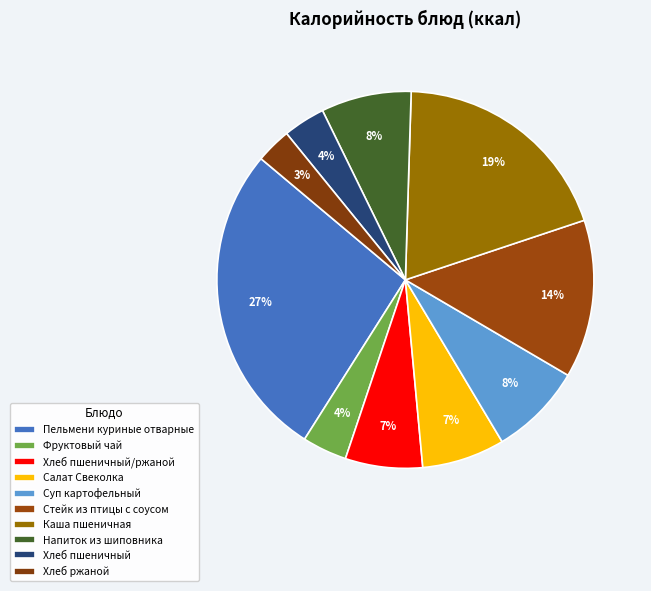

Combined, do Напиток из шиповника and Каша пшеничная account for over 50%?

No